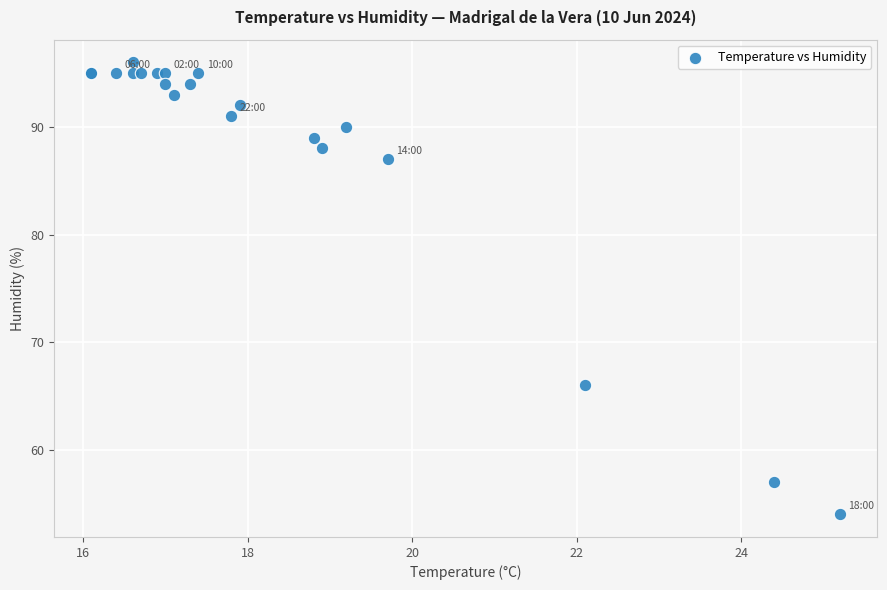

What Y value in the scatter plot is closest to 75?

66